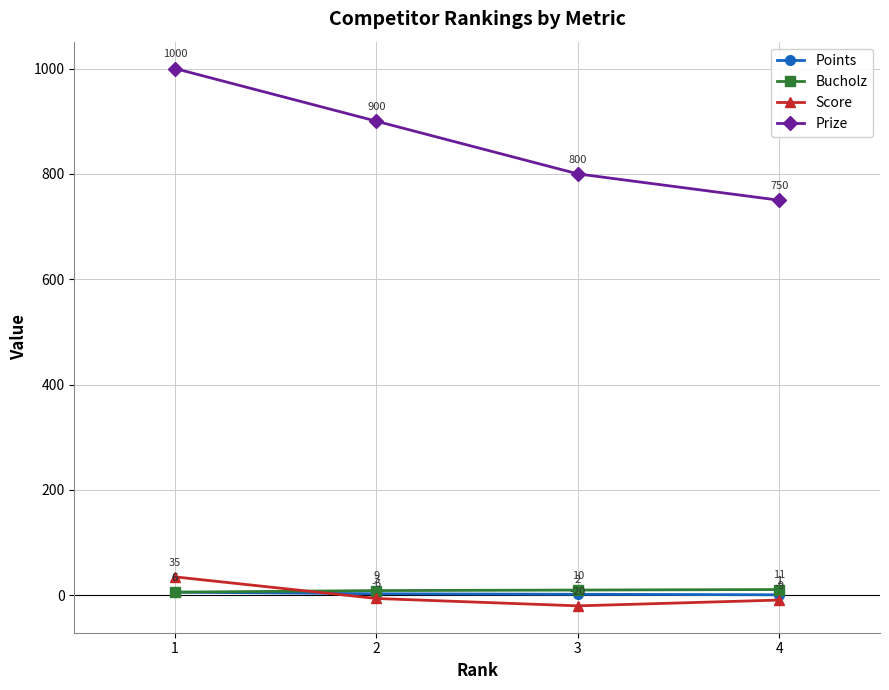

At how many categories does at least one series exceed 700?

4